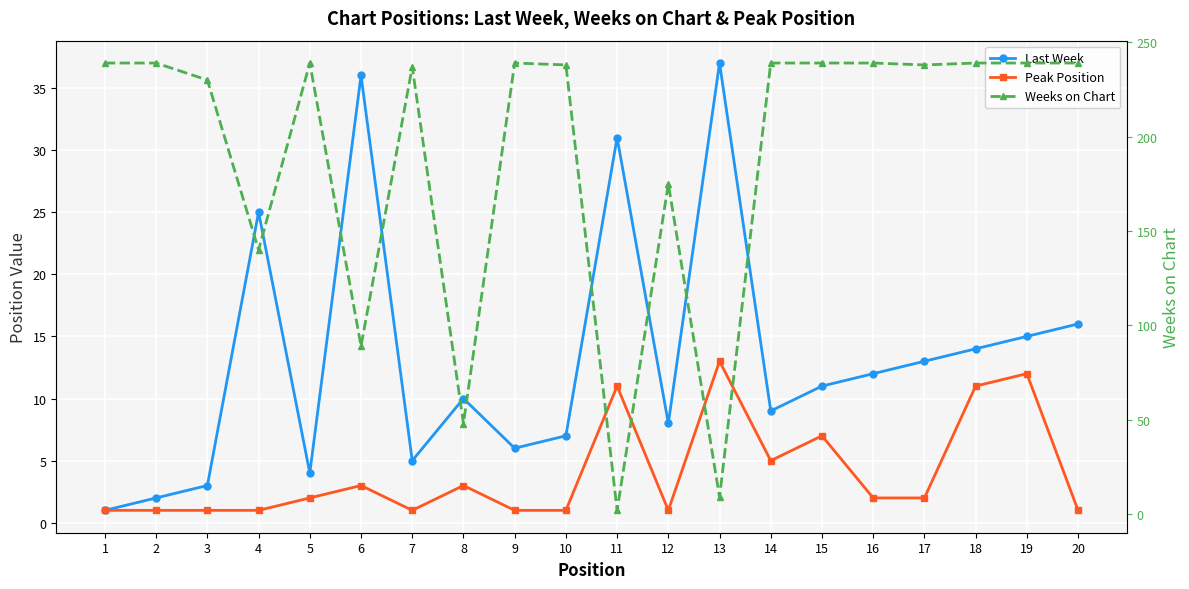

How many distinct data groups are displayed?

3